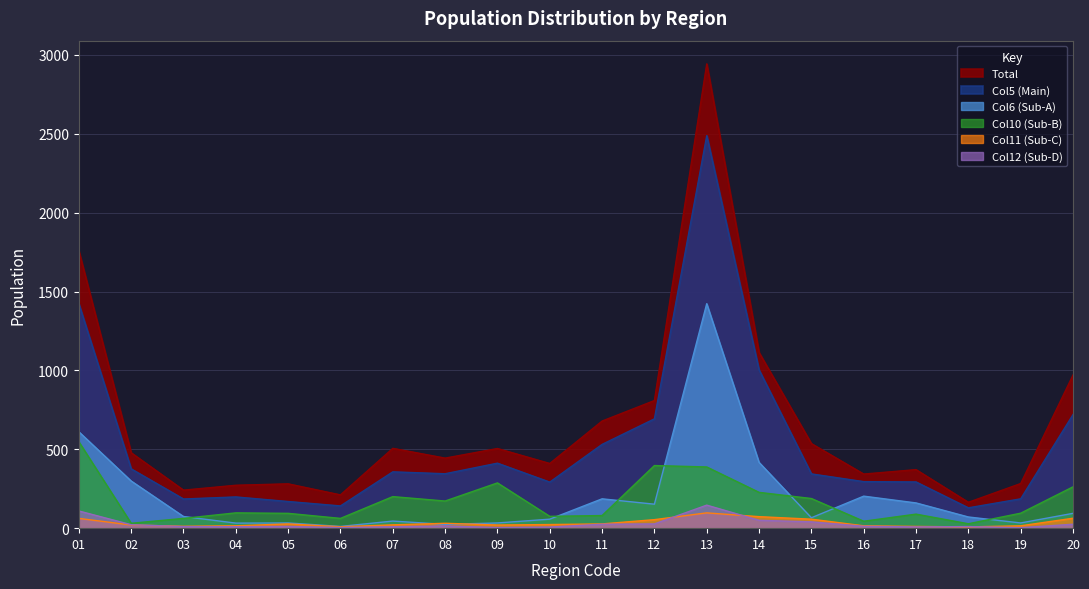

Rank the categories by Col6 (Sub-A) value from highest to lowest.

13, 01, 14, 02, 16, 11, 17, 12, 20, 03, 18, 15, 10, 07, 05, 09, 19, 04, 08, 06